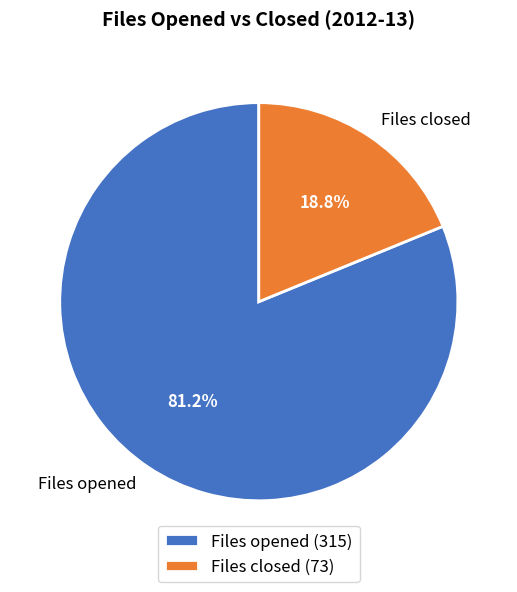

To the nearest percent, what is the difference between the largest and smallest slice percentages?

62%